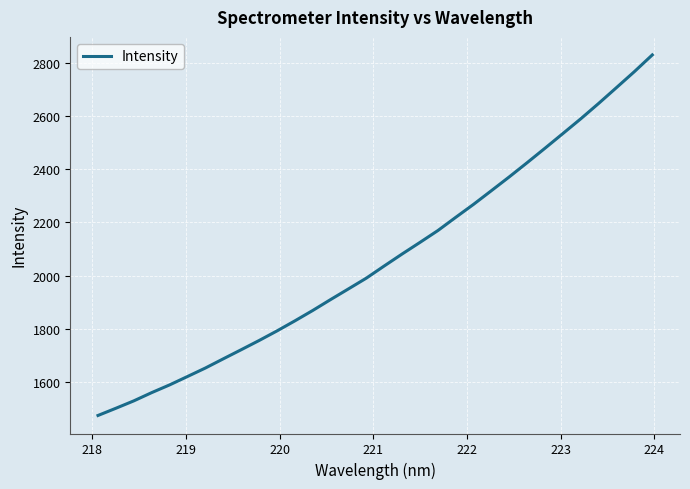

What is the maximum value shown in the chart?

2829.7